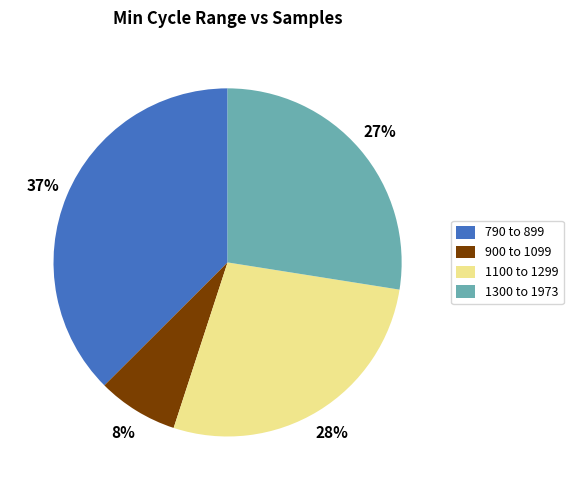

What percentage is the 790 to 899 slice, to the nearest percent?

37%